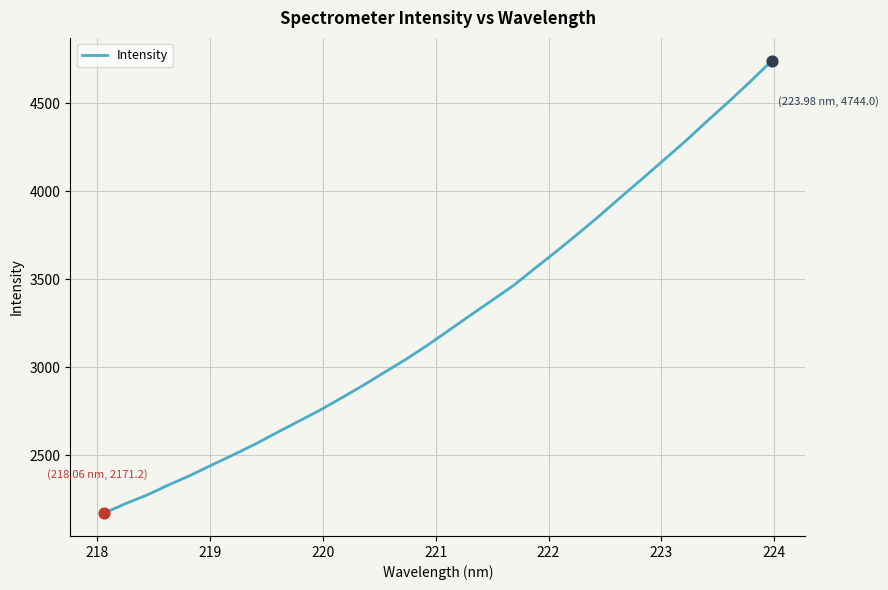

What is the minimum value shown in the chart?

2171.2